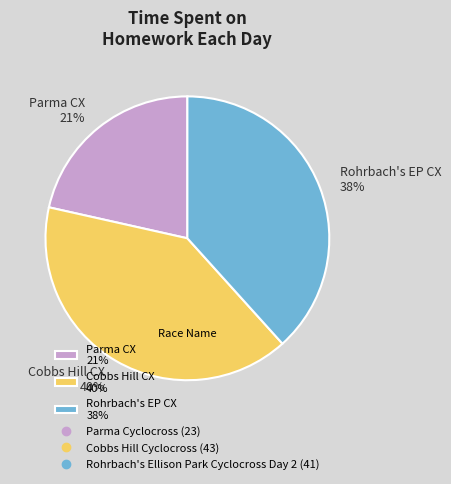

How many slices are in this pie chart?

3